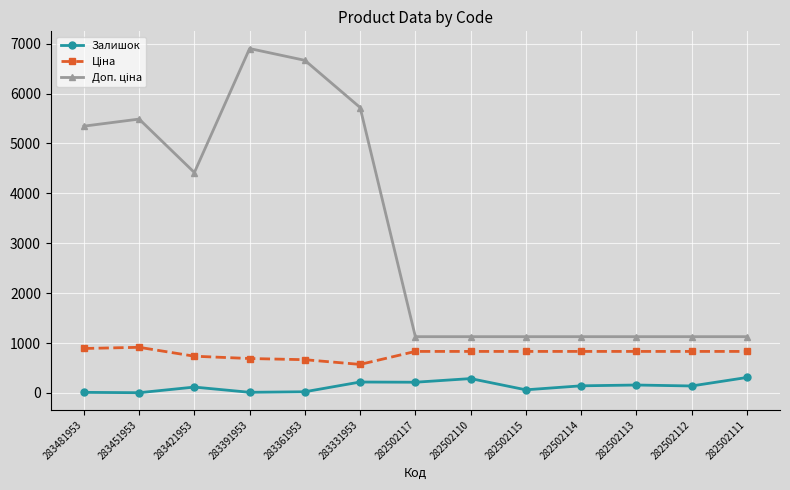

At which category is the sum across all series the highest?

283391953